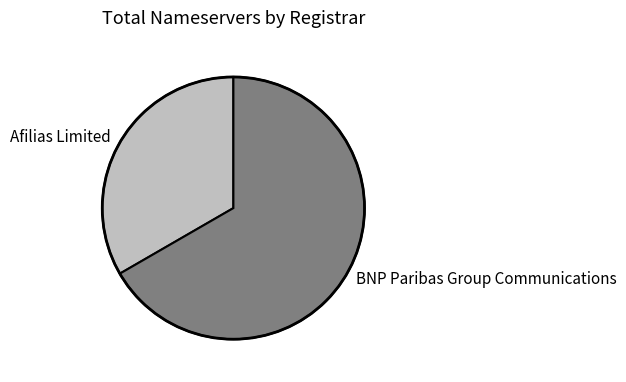

Rank the categories by value from lowest to highest.

Afilias Limited, BNP Paribas Group Communications